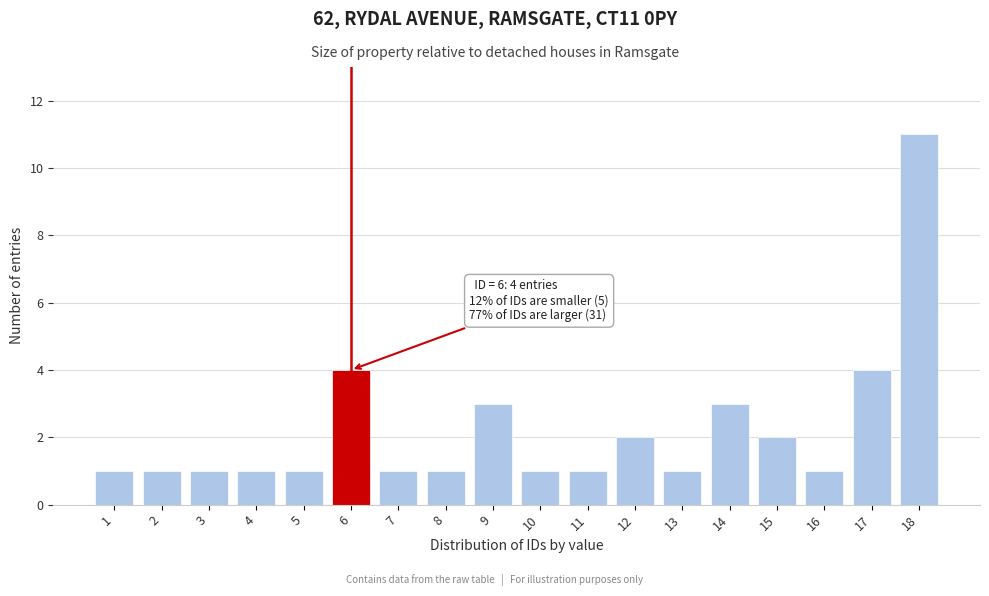

Reading left to right, list all the values displayed in this chart.

1	1	1	1	1	4	1	1	3	1	1	2	1	3	2	1	4	11